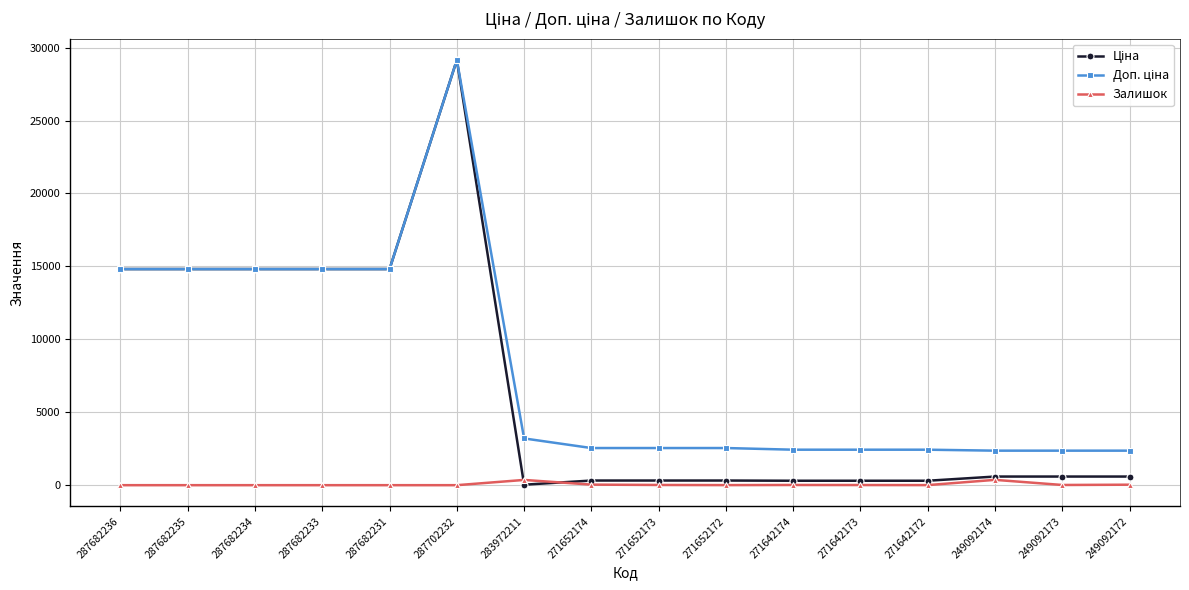

What is the difference between the highest and lowest values at 287682234?

14817.6